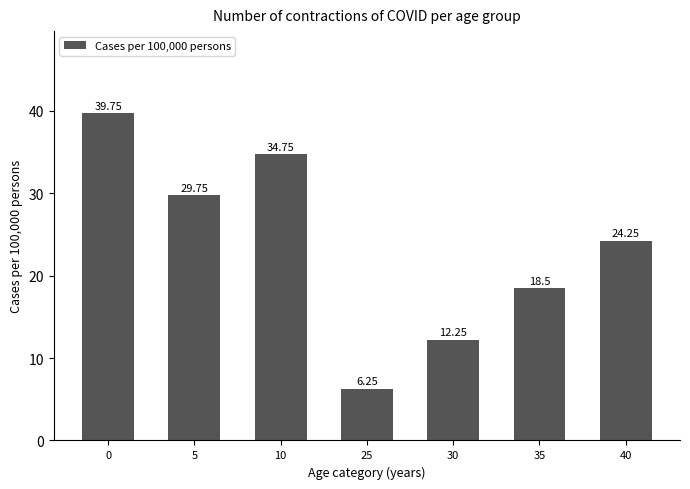

Count the number of data series in this chart.

1